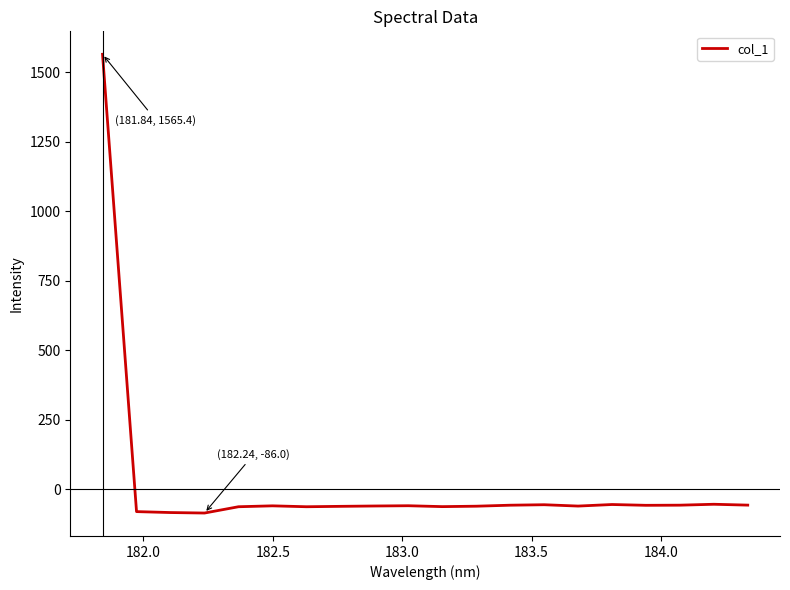

How many lines are shown in the chart?

1